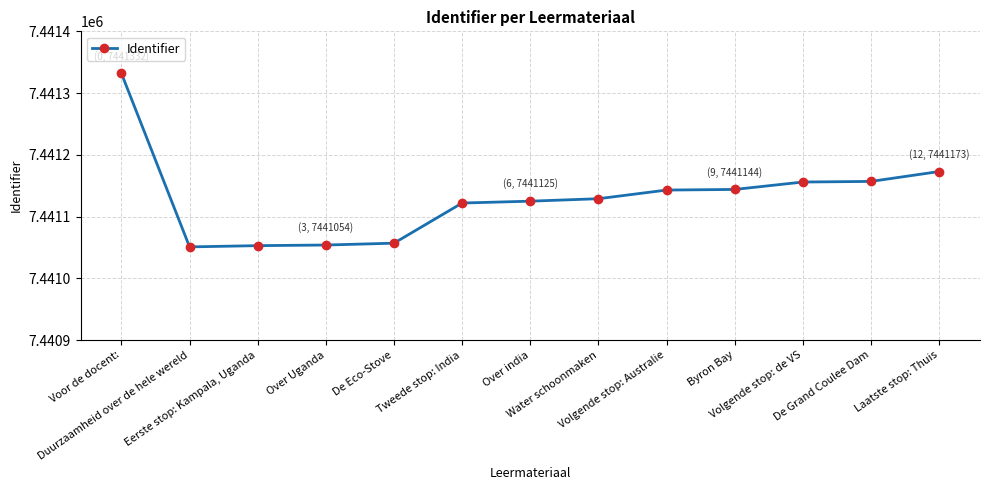

List the labels in order of value, smallest first.

Duurzaamheid over de hele wereld, Eerste stop: Kampala, Uganda, Over Uganda, De Eco-Stove, Tweede stop: India, Over india, Water schoonmaken, Volgende stop: Australie, Byron Bay, Volgende stop: de VS, De Grand Coulee Dam, Laatste stop: Thuis, Voor de docent: